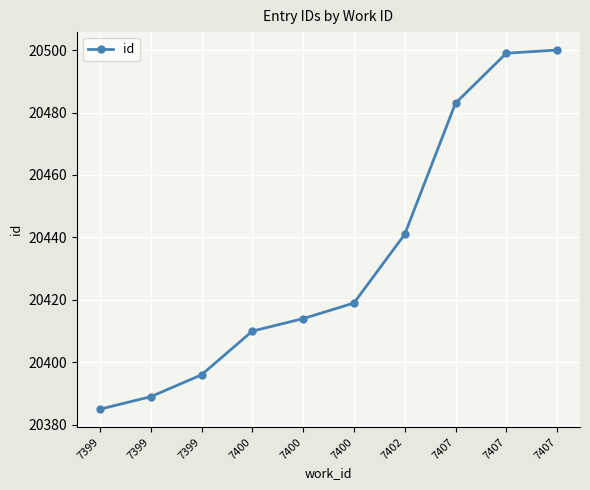

The chart shows a value of 4192 at 7399. True or false?

False